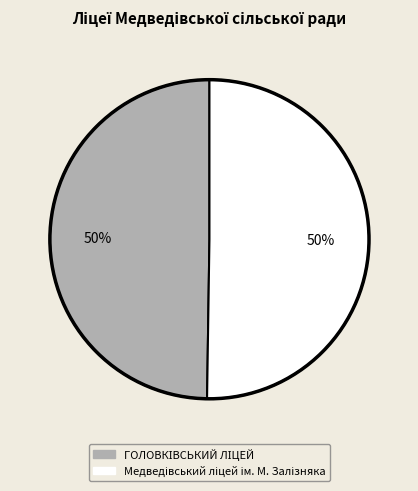

How many segments does this pie chart have?

2